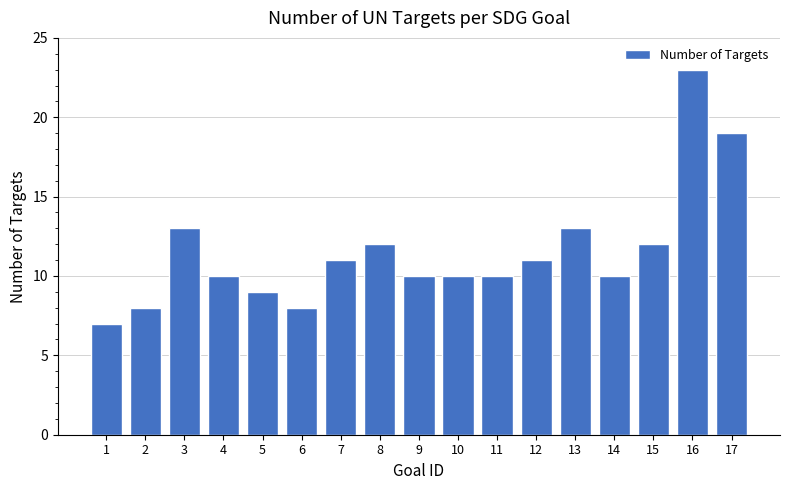

Reading left to right, what are all the values shown in this chart?

7	8	13	10	9	8	11	12	10	10	10	11	13	10	12	23	19